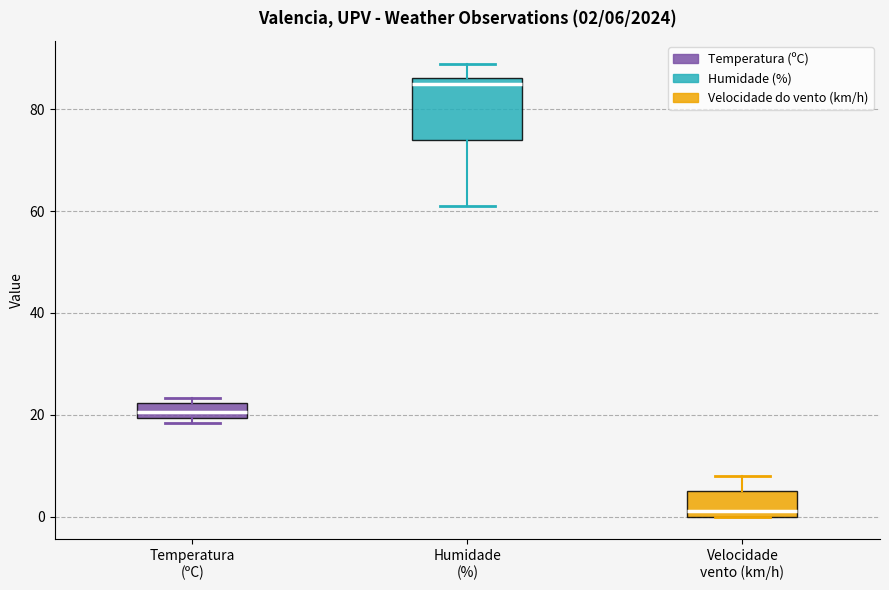

Which box has the highest median line?

Humidade (%)